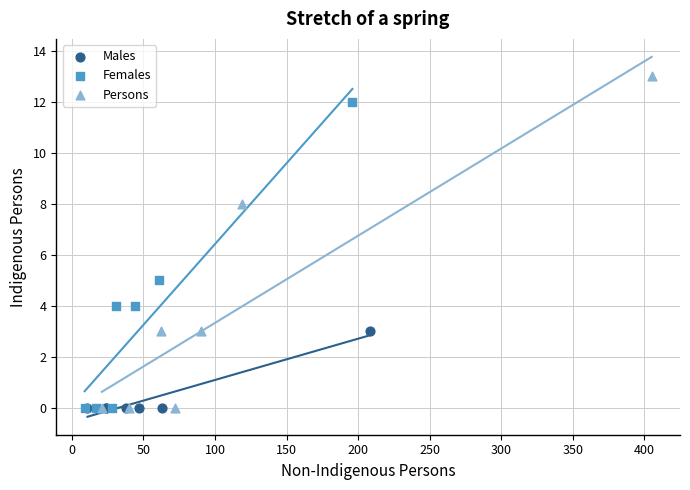

What are all the series names shown in the legend?

Males, Females, Persons